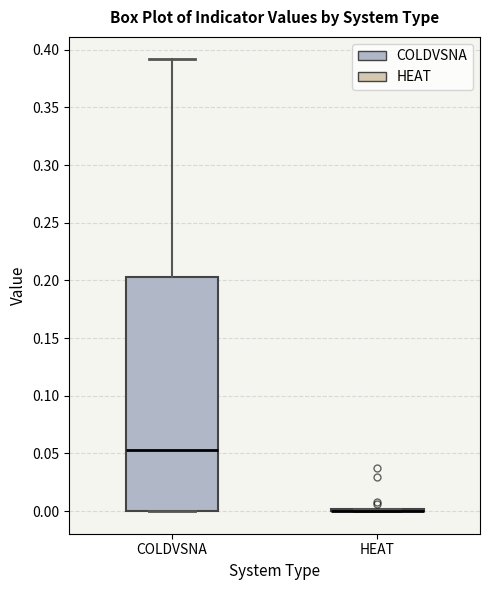

Comparing the boxes themselves (not the whiskers), which one is the tallest?

COLDVSNA